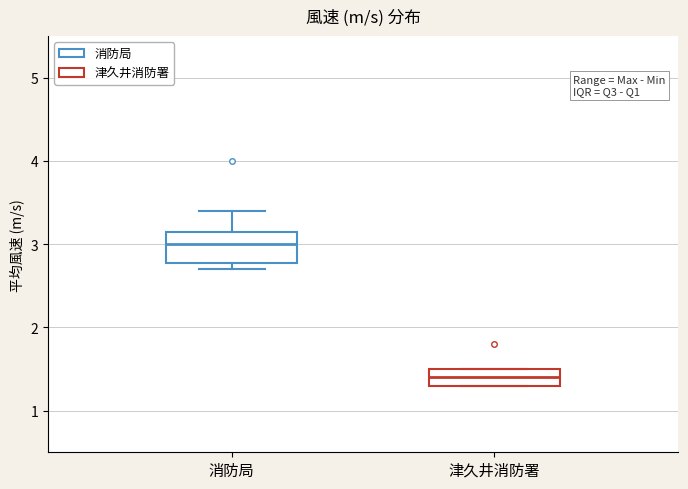

Which box has the highest median line?

消防局